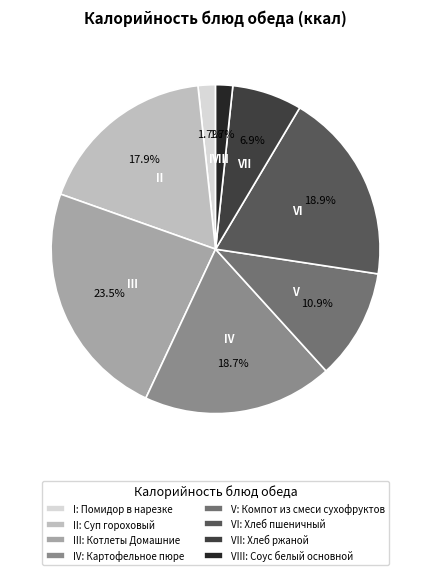

Which slice is the largest?

III: Котлеты Домашние